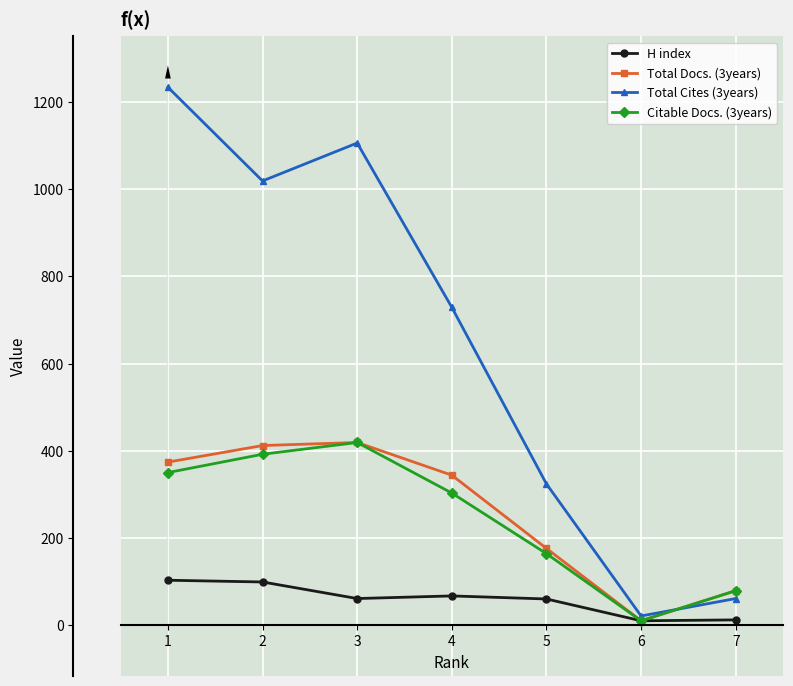

Between 1 and 5, which series saw the biggest shift?

Total Cites (3years)